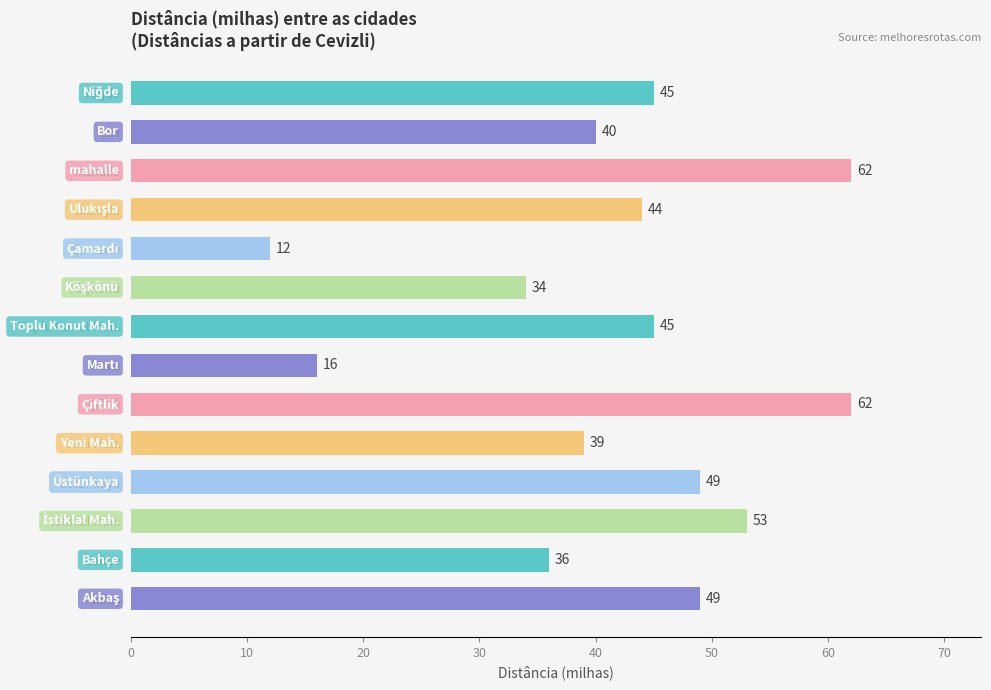

Where is the data nearest to the value 37?

Bahçe